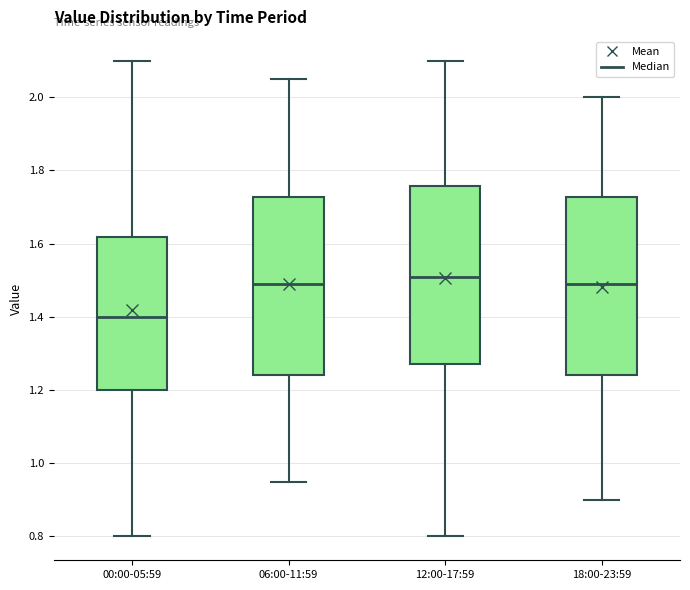

Which box has the lowest median line?

00:00-05:59